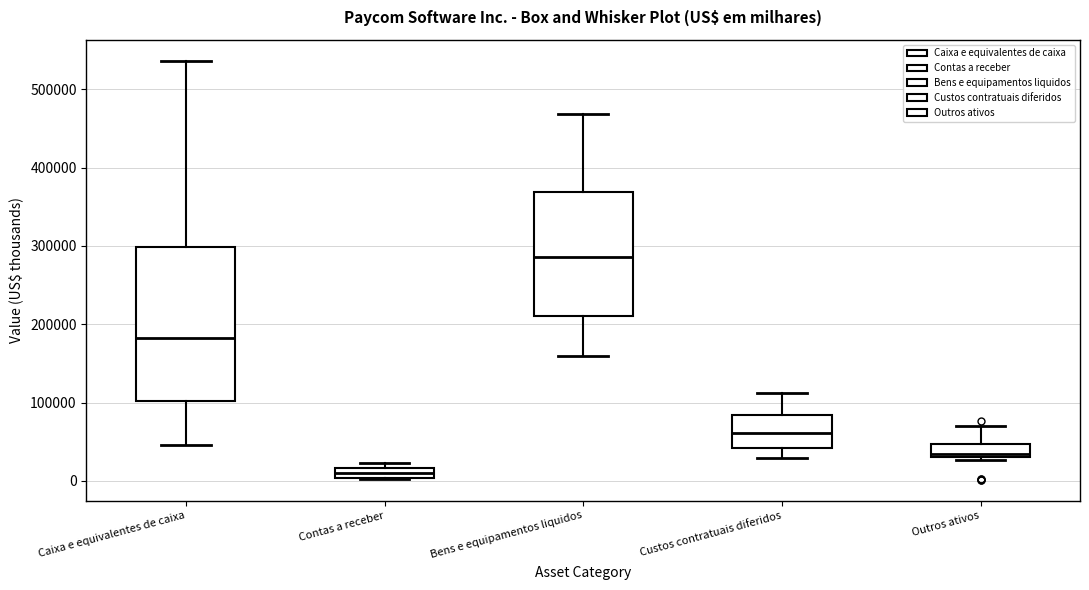

Which box is the tallest, from its lower edge to its upper edge?

Caixa e equivalentes de caixa